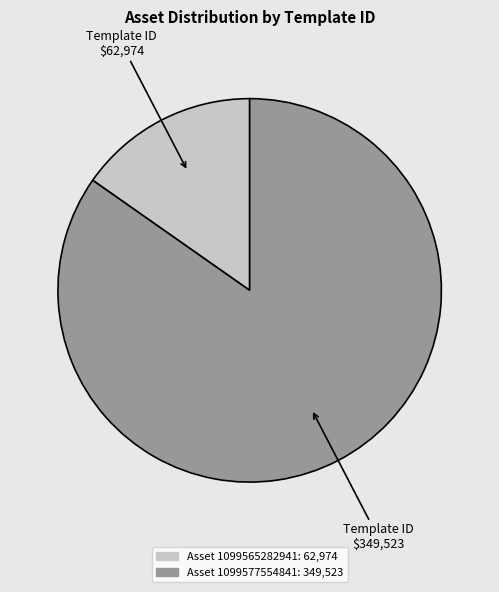

Is there a majority slice in this chart?

Yes